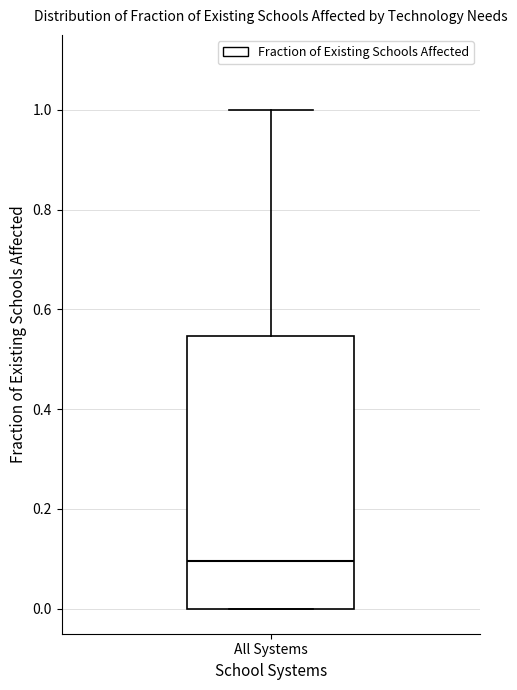

Where is the upper edge of the box for All Systems on the y-axis? The values are not printed on the chart, so give them approximately, as read against the axis.

0.54